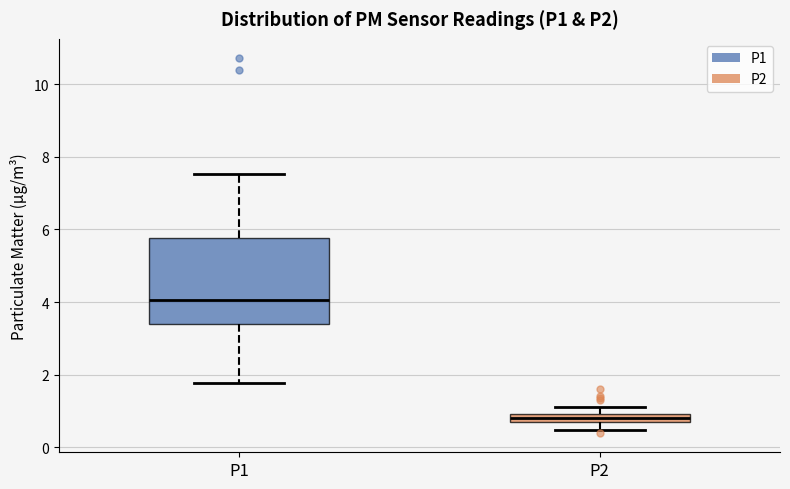

Where does the lower whisker of the box for P1 end on the y-axis? The values are not printed on the chart, so give them approximately, as read against the axis.

1.8